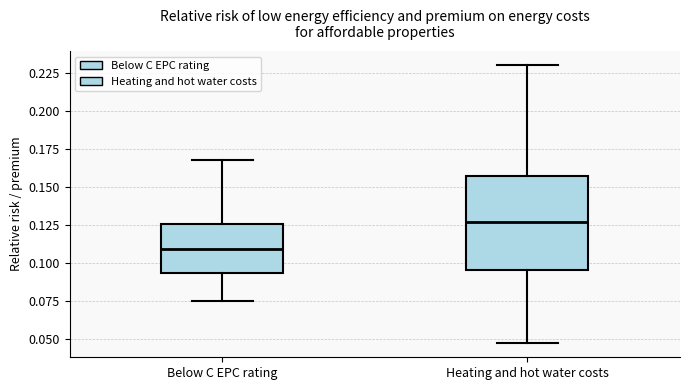

Comparing the boxes themselves (not the whiskers), which one is the tallest?

Heating and hot water costs